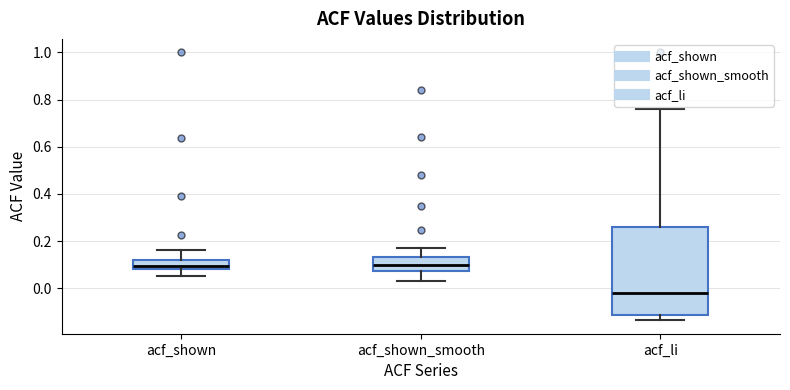

Reading left to right, transcribe this box plot: for each box, give where its median line is, the range the box spans, and where its two whiskers end, as read against the y-axis. The values are not printed on the chart, so give them approximately, as read against the axis.

acf_shown: median 0.10, box 0.08 to 0.12, whiskers 0.06 to 0.16
acf_shown_smooth: median 0.10, box 0.08 to 0.14, whiskers 0.04 to 0.18
acf_li: median -0.02, box -0.12 to 0.26, whiskers -0.14 to 0.76